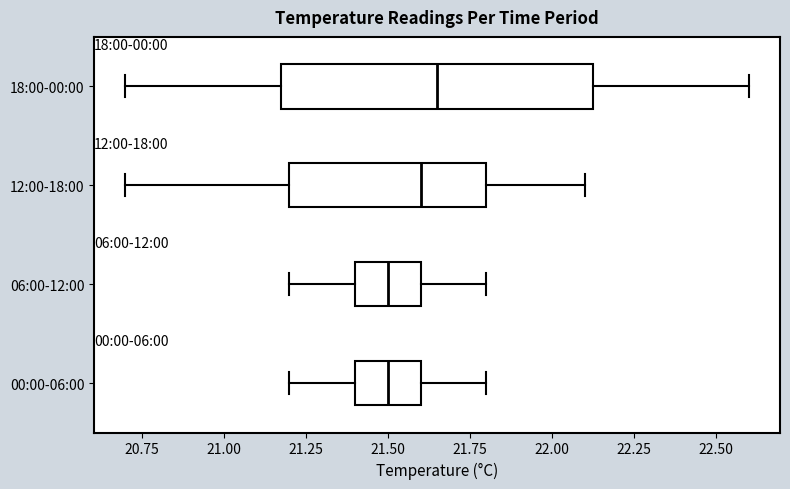

Where does the median line of the box for 00:00-06:00 sit on the x-axis? The values are not printed on the chart, so give them approximately, as read against the axis.

21.50